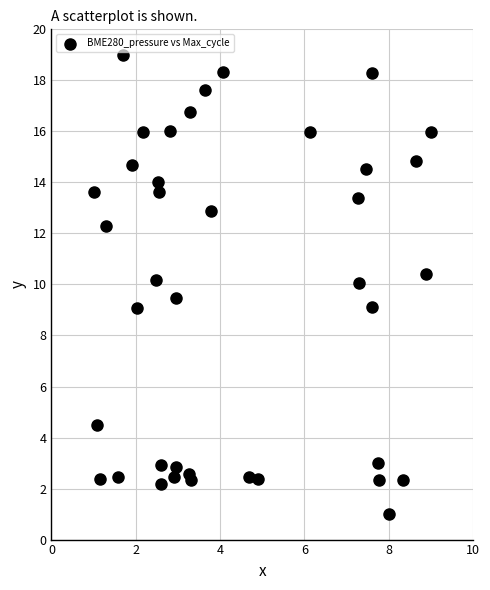

What is the range of Y values (max minus min)?

18.0